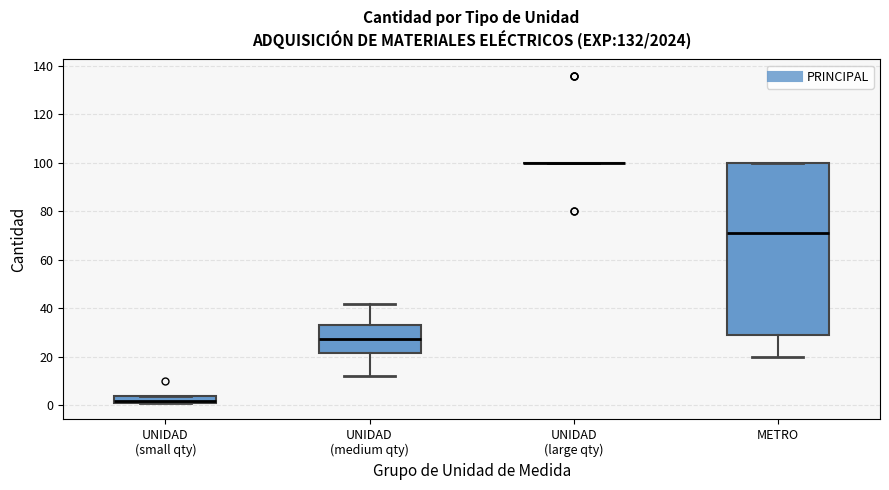

Where is the lower edge of the box for UNIDAD (small qty) on the y-axis? The values are not printed on the chart, so give them approximately, as read against the axis.

2